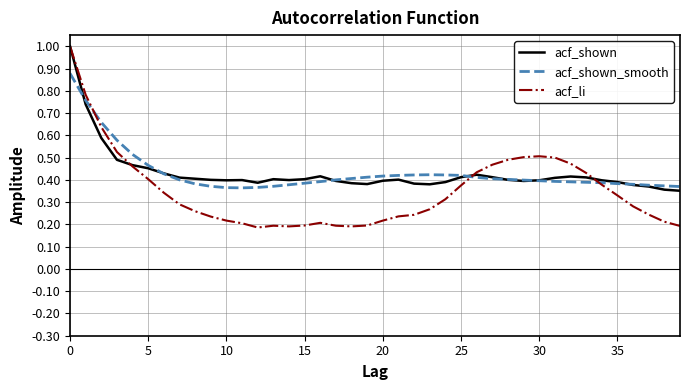

How many times do acf_li and acf_shown_smooth cross each other?

3